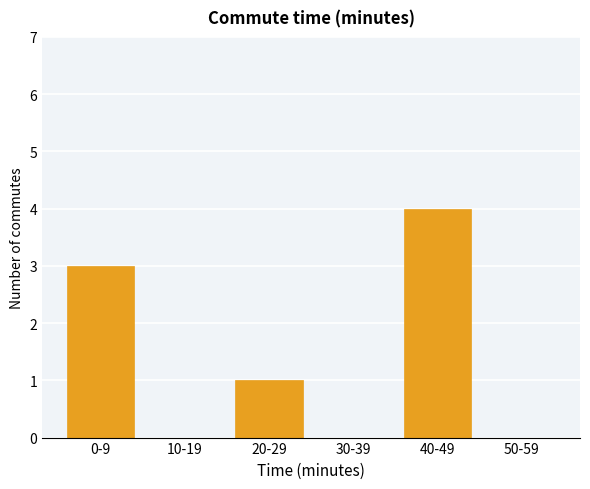

Reading left to right, extract all data points from this chart.

0-9=3	10-19=0	20-29=1	30-39=0	40-49=4	50-59=0